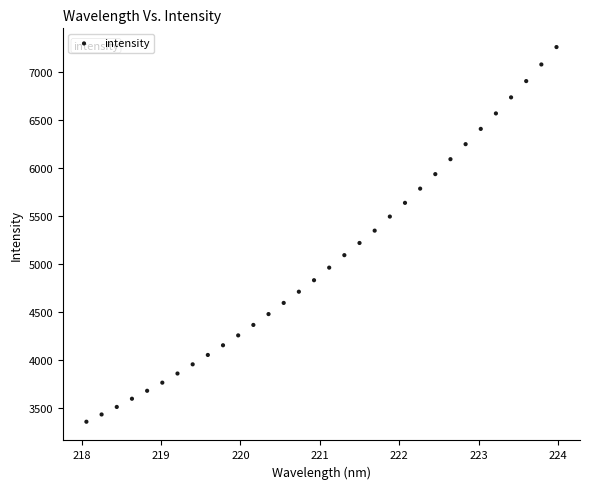

What is the range of Y values (max minus min)?

3897.7